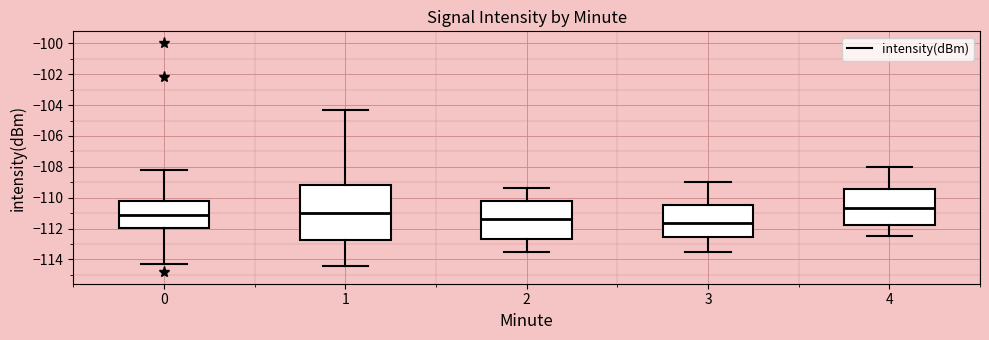

Reading left to right, transcribe this box plot: for each box, give where its median line is, the range the box spans, and where its two whiskers end, as read against the y-axis. The values are not printed on the chart, so give them approximately, as read against the axis.

0: median -111.2, box -112.0 to -110.2, whiskers -114.4 to -108.2
1: median -111.0, box -112.8 to -109.2, whiskers -114.4 to -104.2
2: median -111.4, box -112.6 to -110.2, whiskers -113.4 to -109.4
3: median -111.6, box -112.6 to -110.4, whiskers -113.4 to -109.0
4: median -110.6, box -111.8 to -109.4, whiskers -112.4 to -108.0